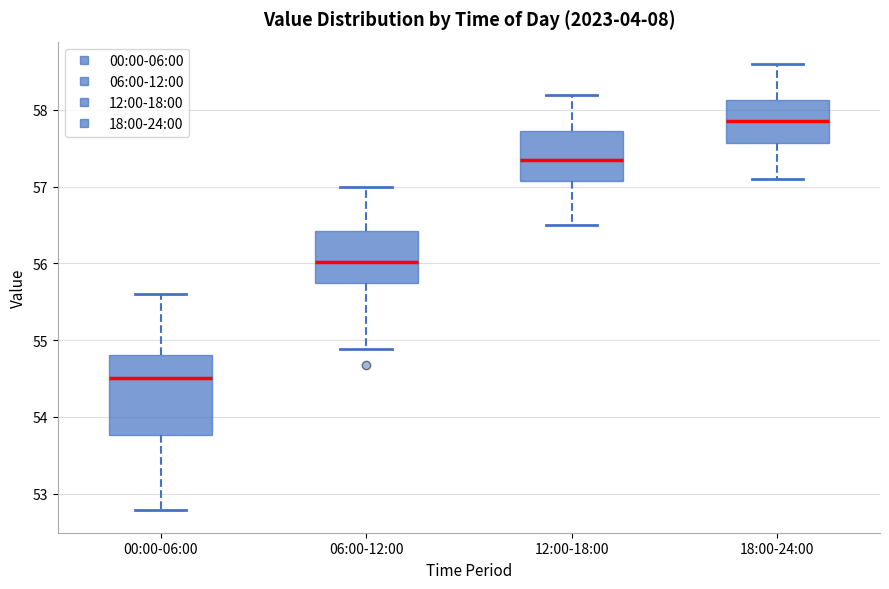

Comparing the boxes themselves (not the whiskers), which one is the tallest?

00:00-06:00